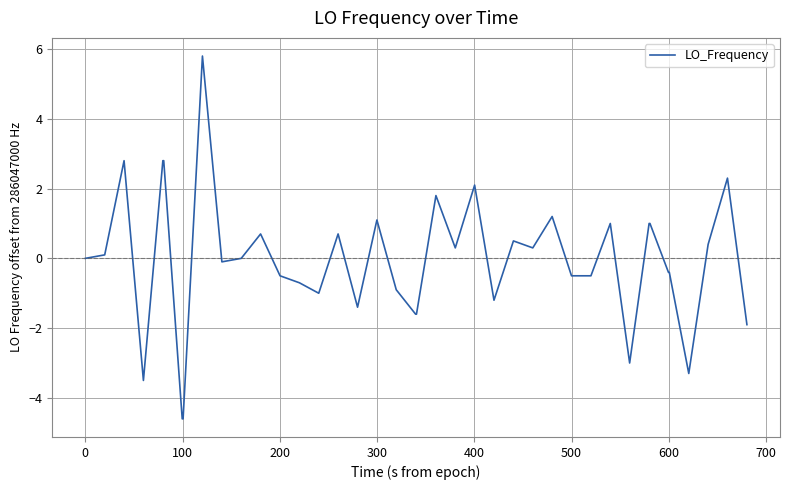

What is the greatest value displayed?

5.8